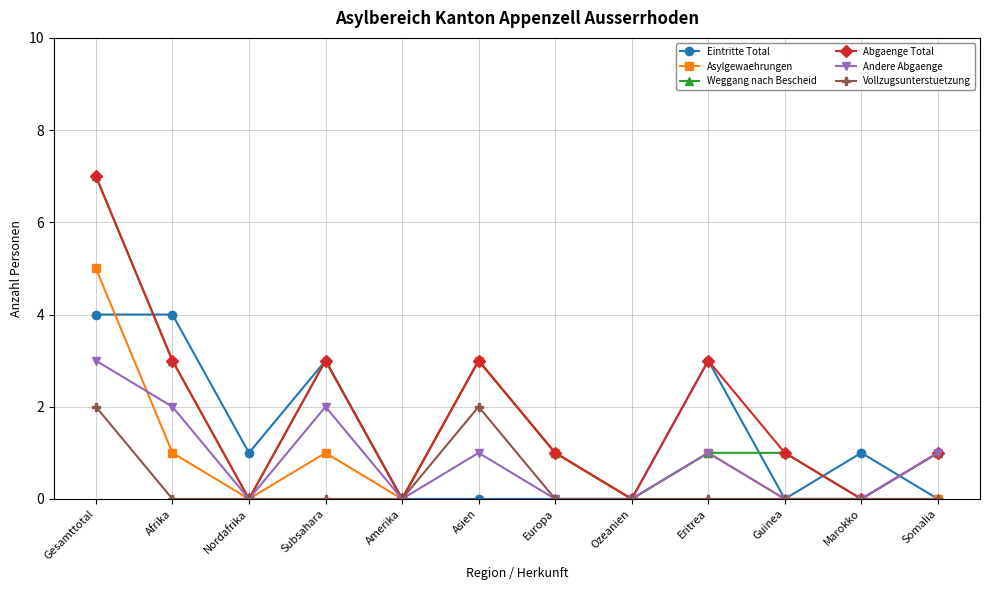

What is the spread (max minus min) of values at Afrika?

4